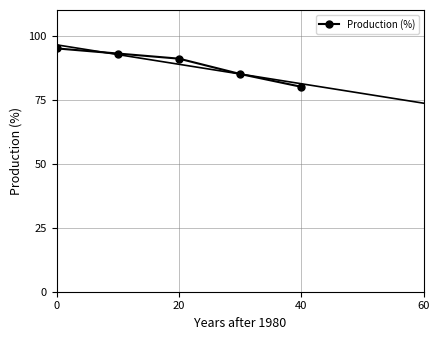

Count the number of categories in the chart.

5